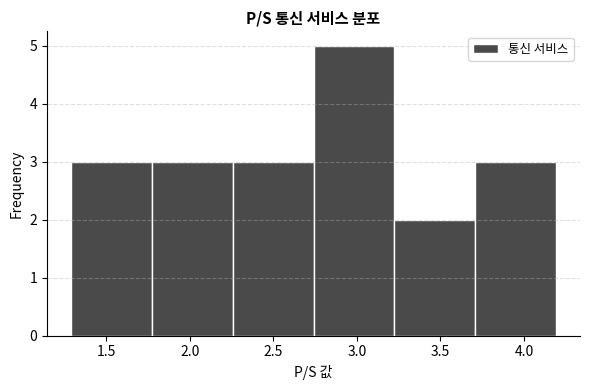

Reading left to right, list every bar in this chart as the range it spans on the x-axis followed by its height. Neither the bar edges nor the heights are printed on the chart, so give them approximately, as read against the axes.

1.30 to 1.75: 3
1.75 to 2.25: 3
2.25 to 2.75: 3
2.75 to 3.20: 5
3.20 to 3.70: 2
3.70 to 4.20: 3